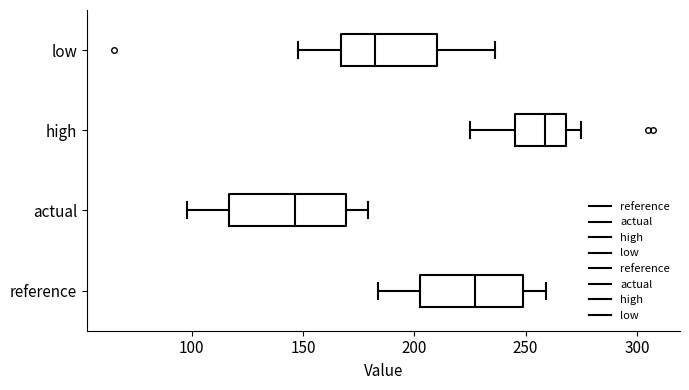

Which box's median line is the furthest to the right?

high